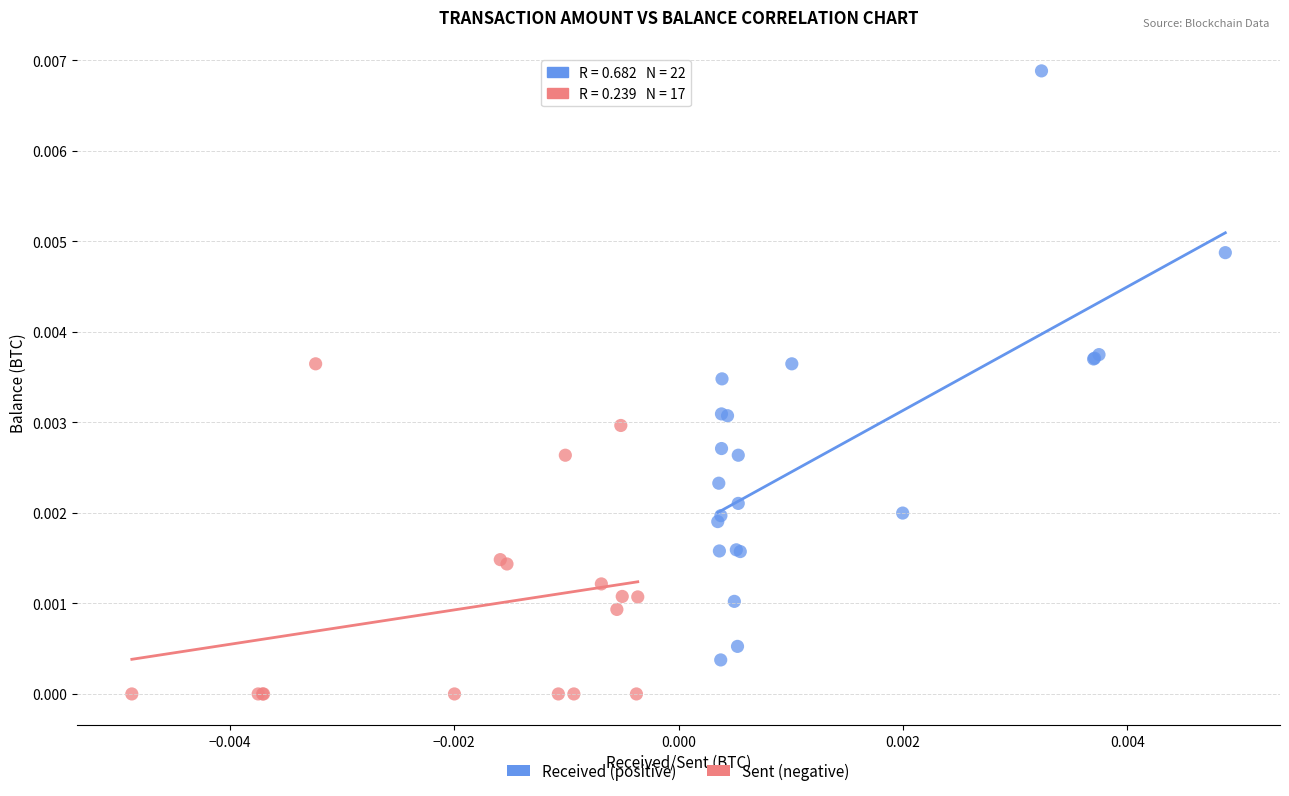

Which series contains the highest Y value?

Received (positive)